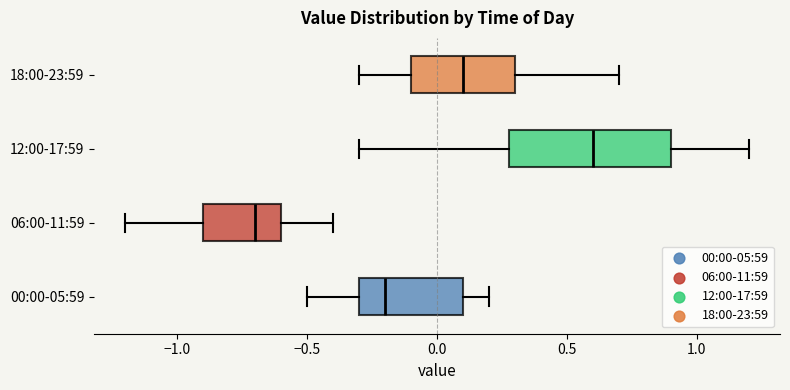

Reading bottom to top, read every box against the x-axis: the position of its median line, the range the box covers, and the ends of its whiskers. The values are not printed on the chart, so give them approximately, as read against the axis.

00:00-05:59: median -0.2, box -0.3 to 0.1, whiskers -0.5 to 0.2
06:00-11:59: median -0.7, box -0.9 to -0.6, whiskers -1.2 to -0.4
12:00-17:59: median 0.6, box 0.3 to 0.9, whiskers -0.3 to 1.2
18:00-23:59: median 0.1, box -0.1 to 0.3, whiskers -0.3 to 0.7